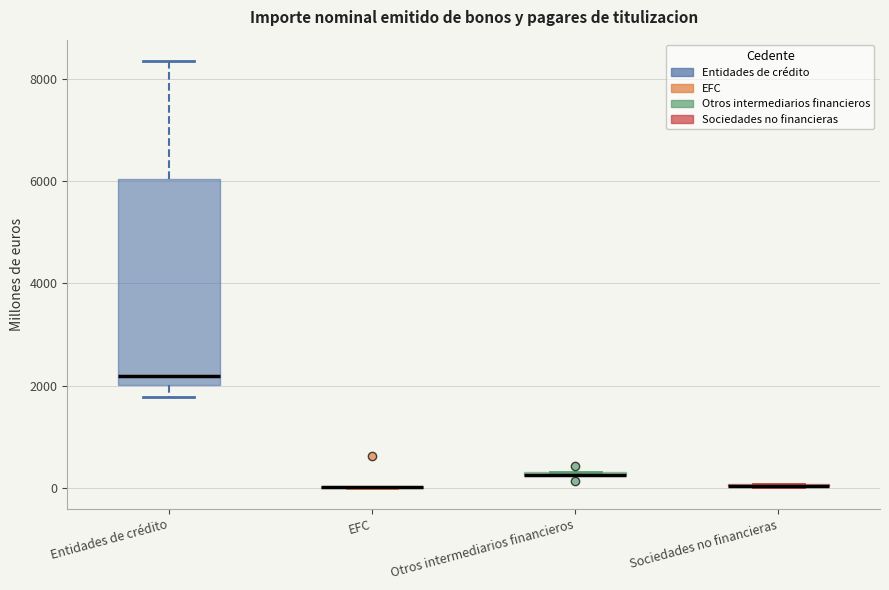

Where is the upper edge of the box for Entidades de crédito on the y-axis? The values are not printed on the chart, so give them approximately, as read against the axis.

6000